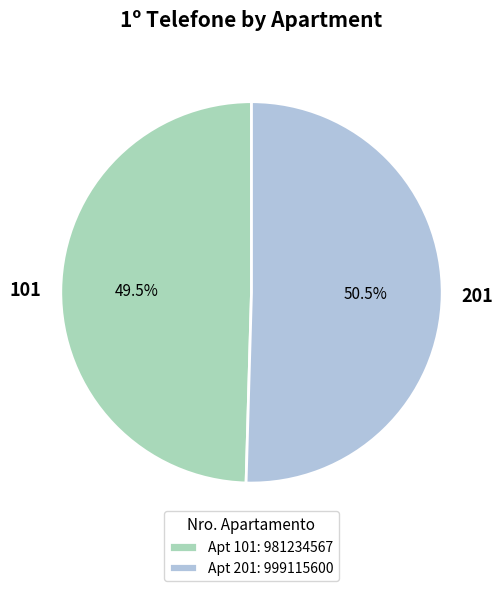

Is 101 the majority of the pie?

No